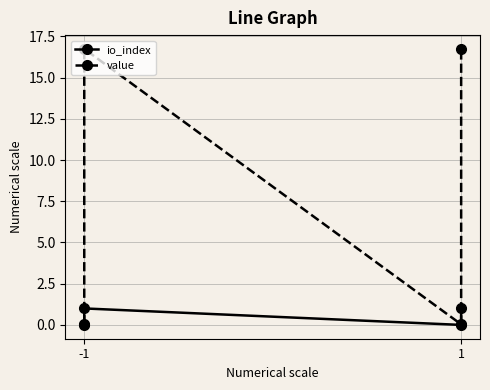

How many data points in value are less than 16?

2